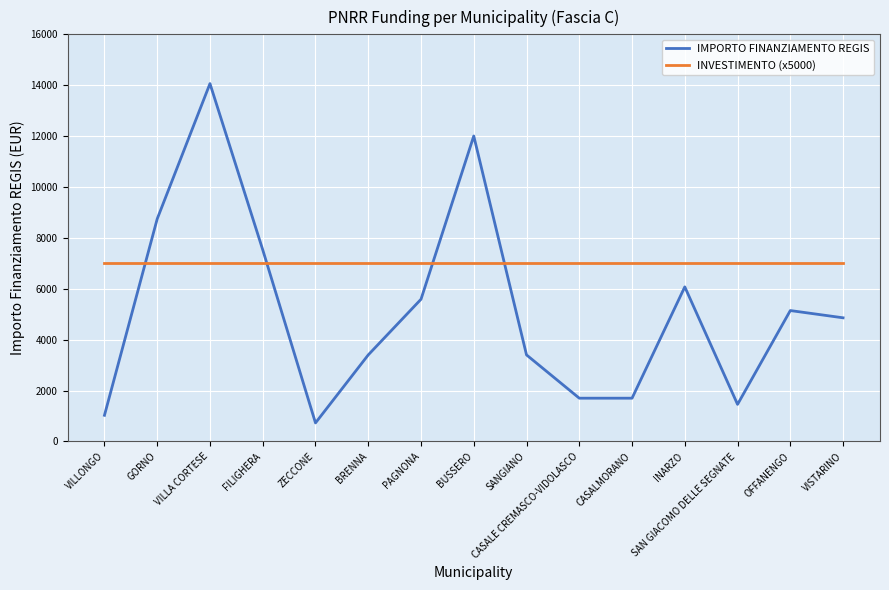

What is the approximate value of IMPORTO FINANZIAMENTO REGIS at CASALE CREMASCO-VIDOLASCO, to the nearest 10?

1700